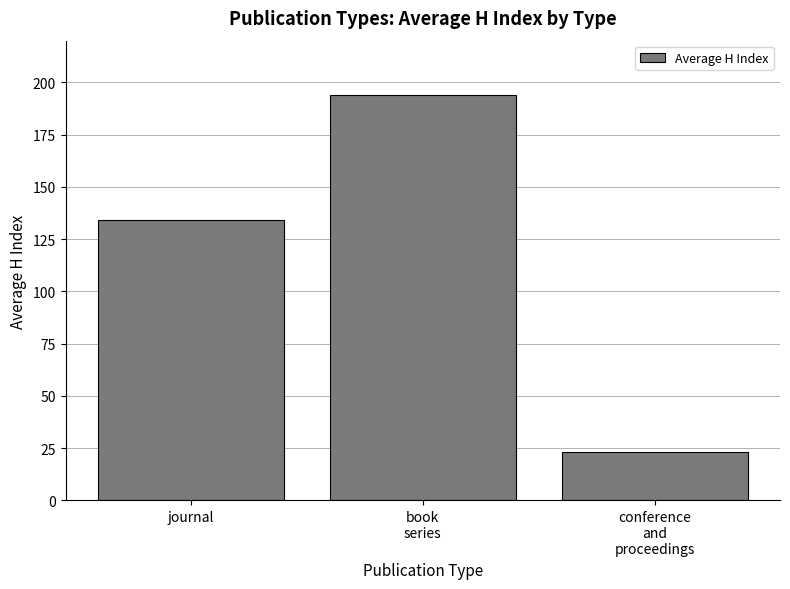

Where does the data first go above 133?

journal